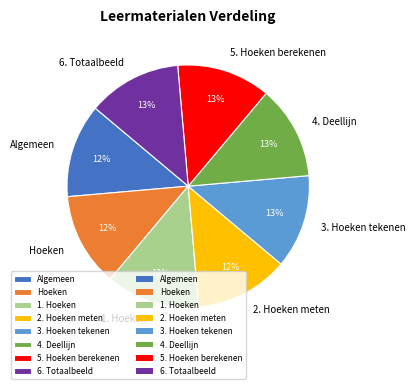

To the nearest percent, what percentage of the pie is 5. Hoeken berekenen?

13%